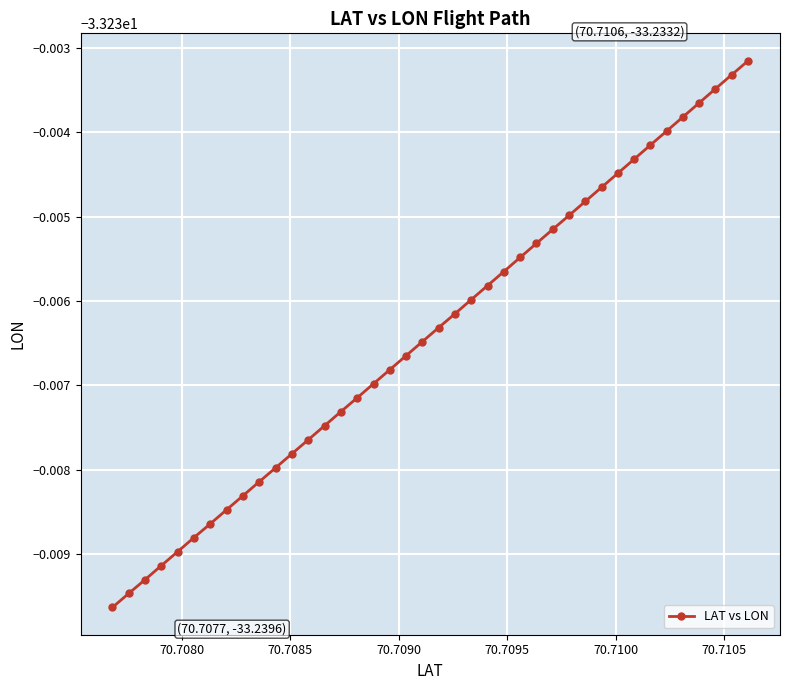

Is this an area chart (filled region under the line)?

No